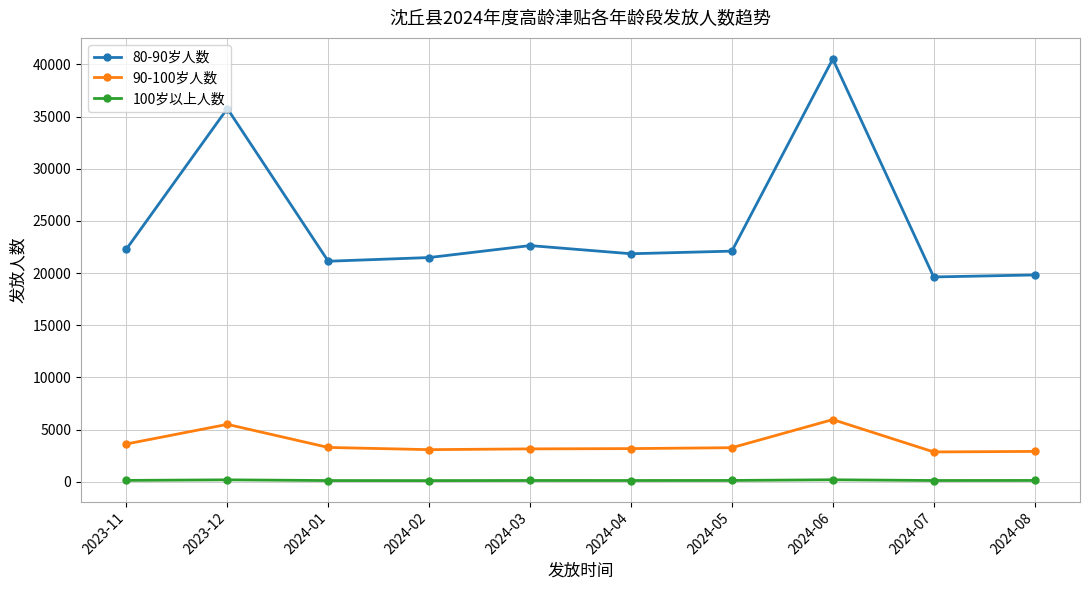

Rank the series by their maximum value, from highest to lowest.

80-90岁人数, 90-100岁人数, 100岁以上人数